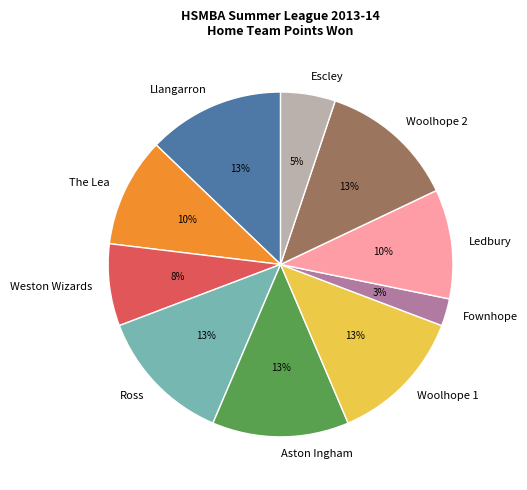

What is the ratio of the value at Aston Ingham to the value at Ross?

1.0